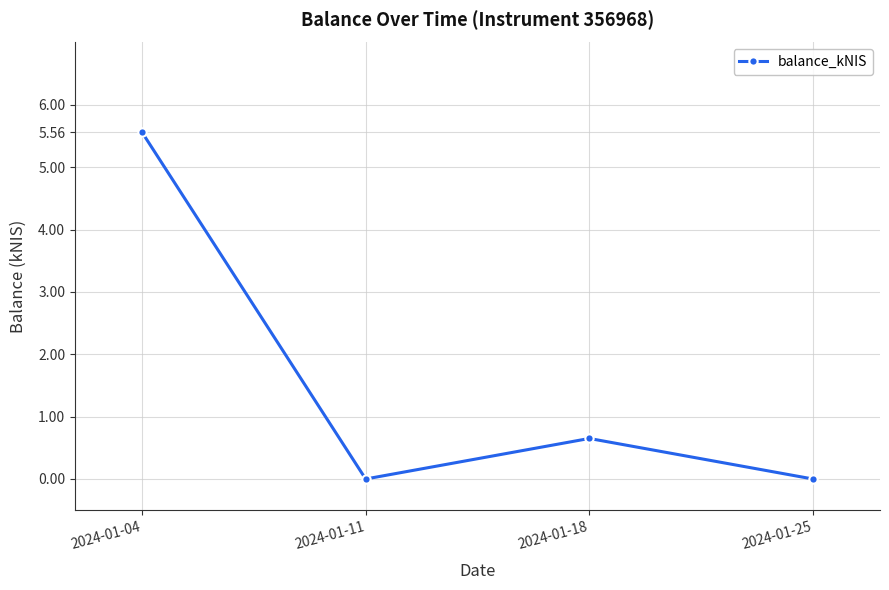

True or false: there are more than 1 points higher than both neighbors.

False